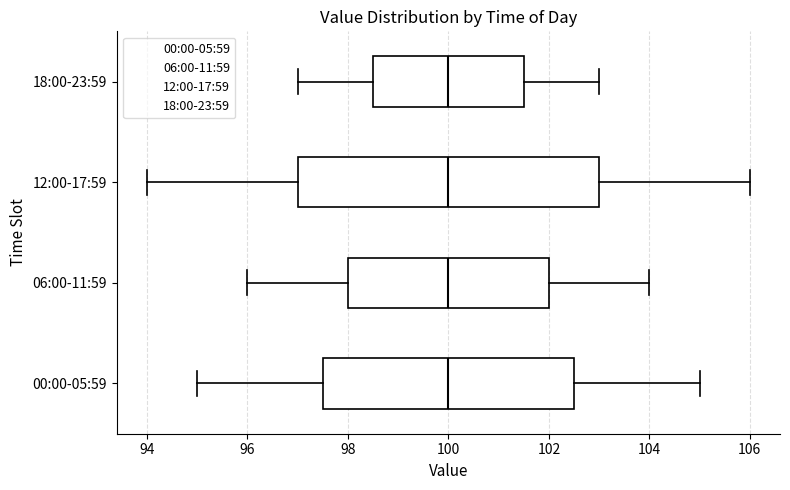

Reading bottom to top, read every box against the x-axis: the position of its median line, the range the box covers, and the ends of its whiskers. The values are not printed on the chart, so give them approximately, as read against the axis.

00:00-05:59: median 100.0, box 97.6 to 102.6, whiskers 95.0 to 105.0
06:00-11:59: median 100.0, box 98.0 to 102.0, whiskers 96.0 to 104.0
12:00-17:59: median 100.0, box 97.0 to 103.0, whiskers 94.0 to 106.0
18:00-23:59: median 100.0, box 98.6 to 101.6, whiskers 97.0 to 103.0